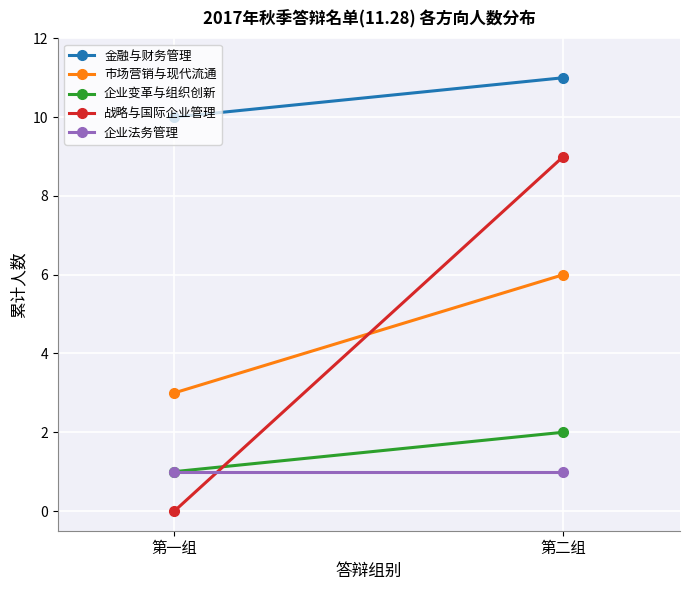

What position from the left is 第一组?

1